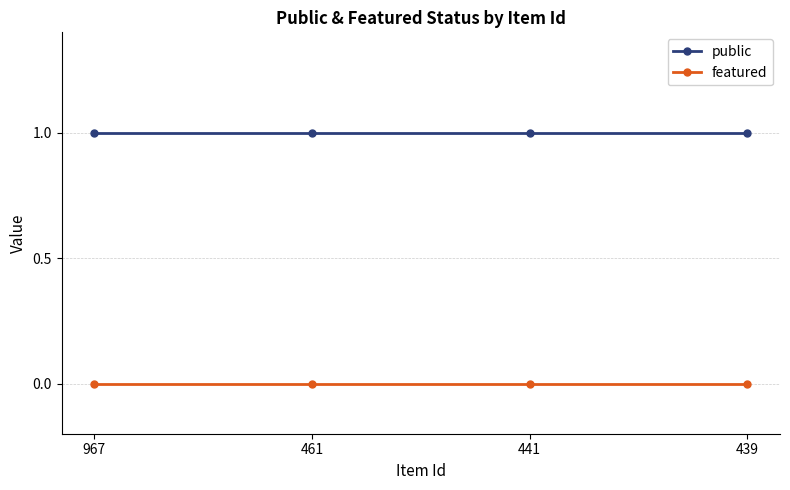

What are all the series names shown in the legend?

public, featured